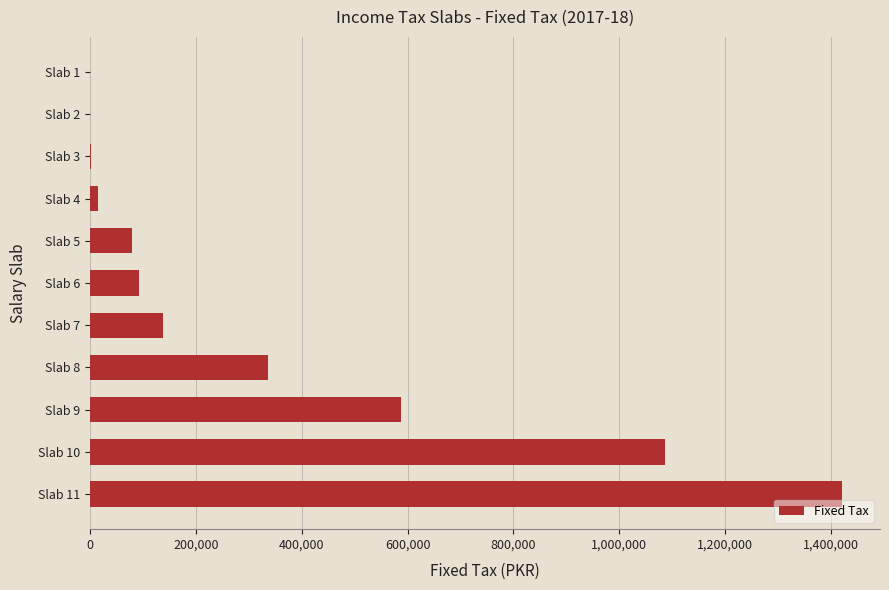

Which category has the highest value across all series?

Slab 11